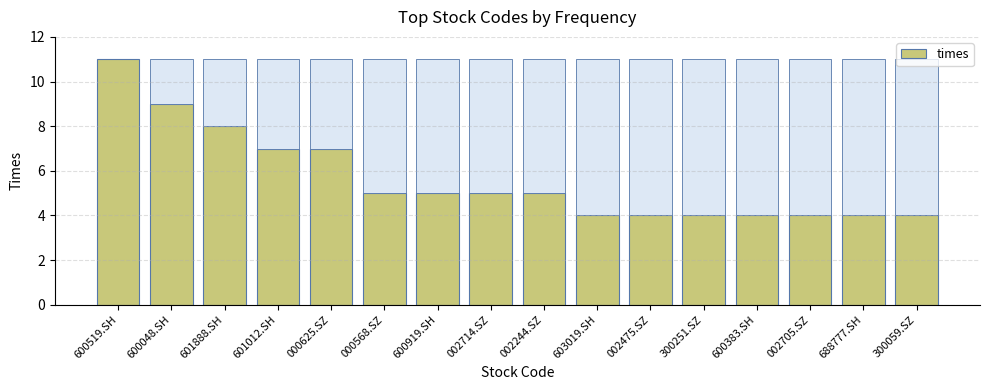

Reading right to left, list all the values displayed in this chart.

300059.SZ=4	688777.SH=4	002705.SZ=4	600383.SH=4	300251.SZ=4	002475.SZ=4	603019.SH=4	002244.SZ=5	002714.SZ=5	600919.SH=5	000568.SZ=5	000625.SZ=7	601012.SH=7	601888.SH=8	600048.SH=9	600519.SH=11